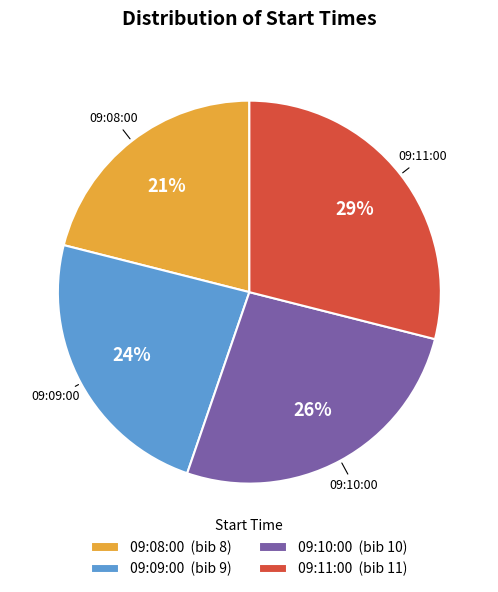

To the nearest percent, what is the average slice percentage?

25%